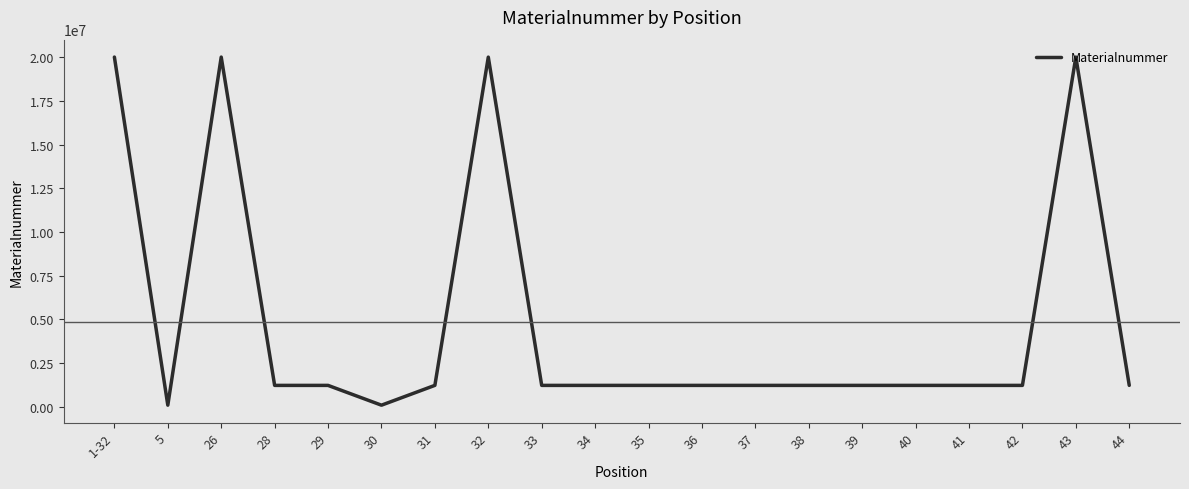

How many lines are shown in the chart?

1